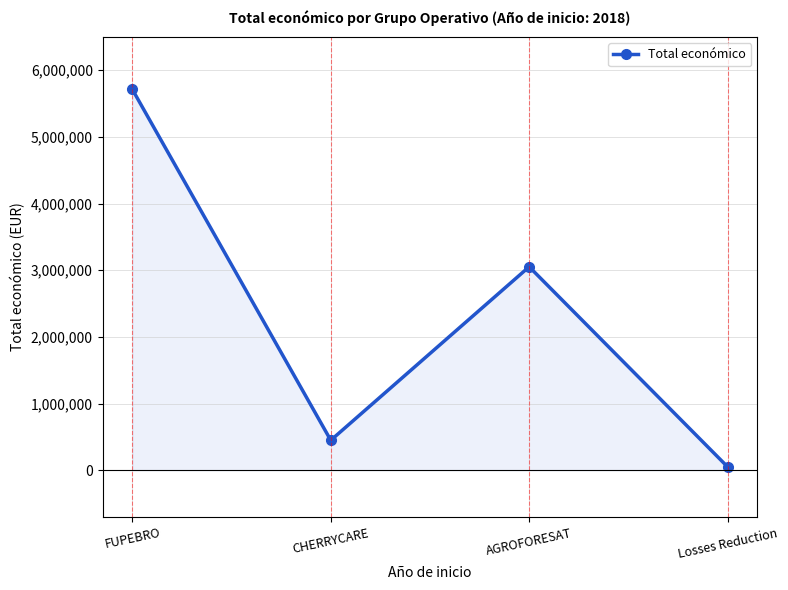

Between AGROFORESAT and FUPEBRO, which is larger?

FUPEBRO